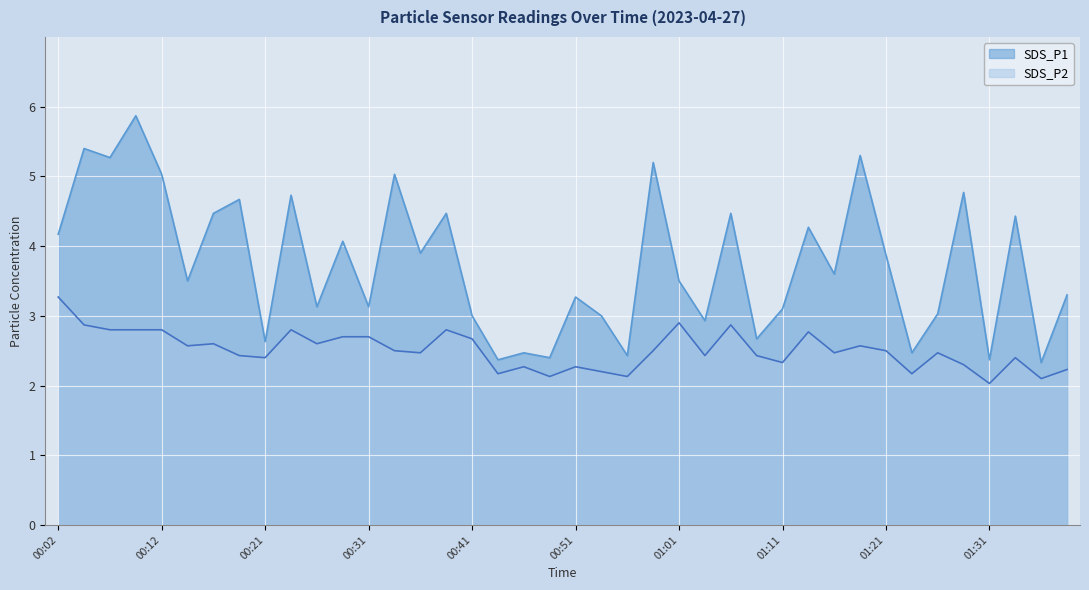

True or false: SDS_P2 has a value of 2.7 at 00:29.

True